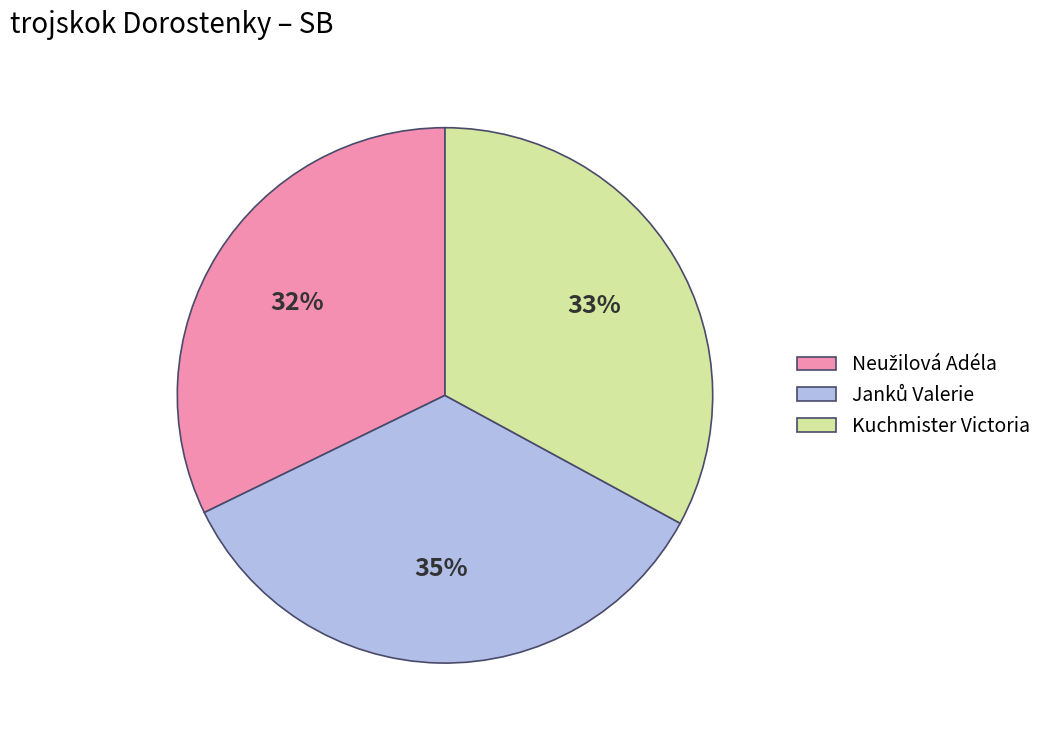

Is it true that Kuchmister Victoria is 38% of the pie?

False